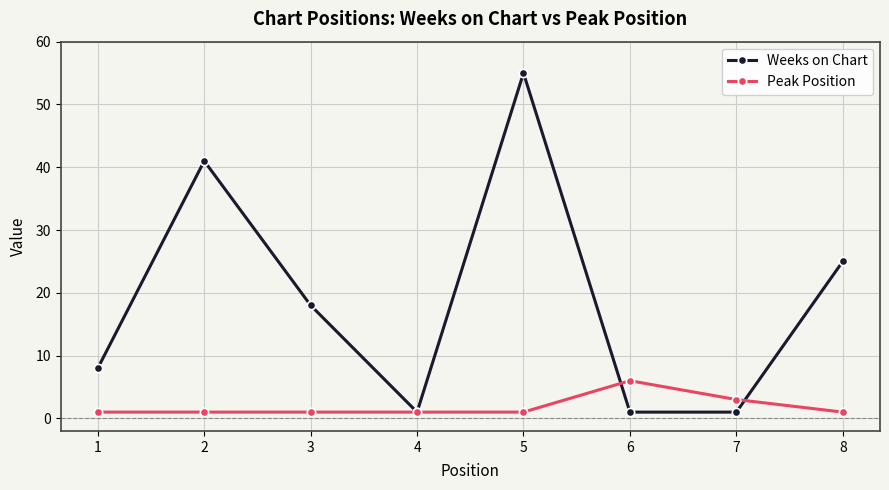

Where is the first local minimum for Weeks on Chart?

4